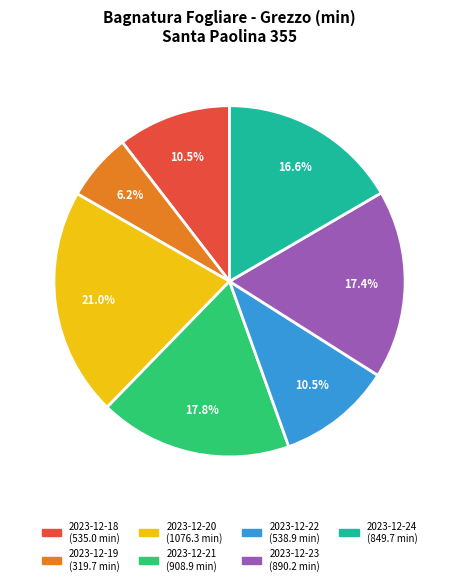

Is the sum of 2023-12-24 and 2023-12-22 greater than half?

No